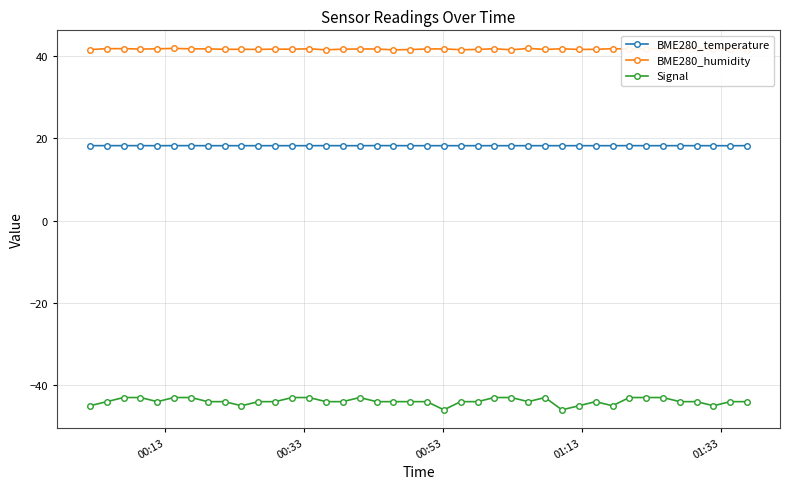

What is the value of the BME280_humidity point at the 22nd from the left?

41.8